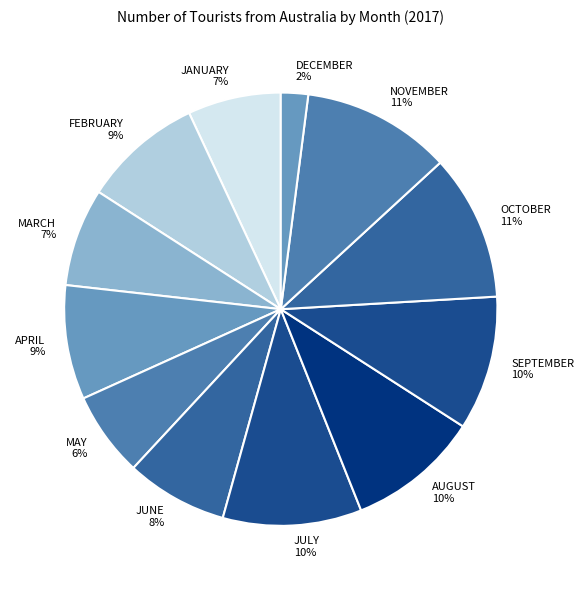

What is the ratio of the value at MAY to the value at FEBRUARY?

0.7